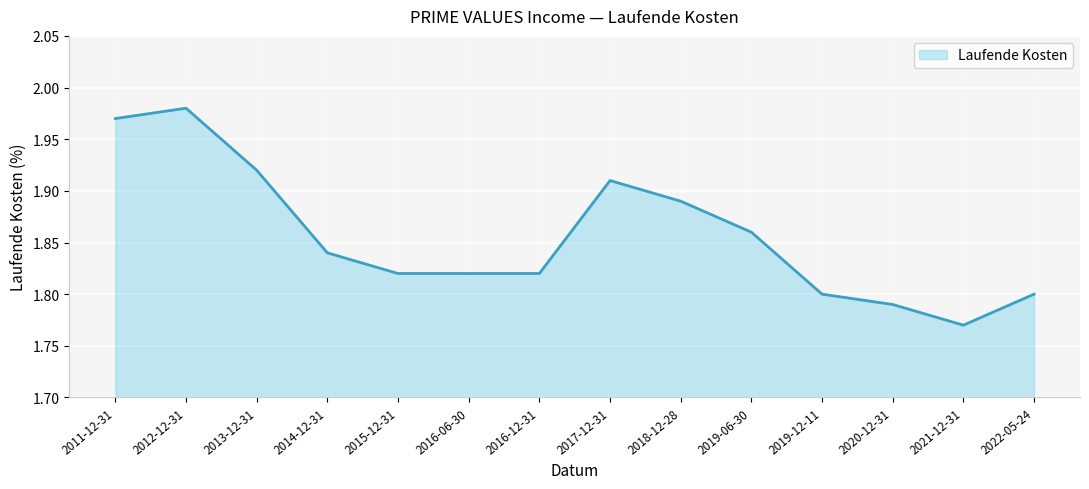

At which category does the chart reach its peak across all series?

2012-12-31